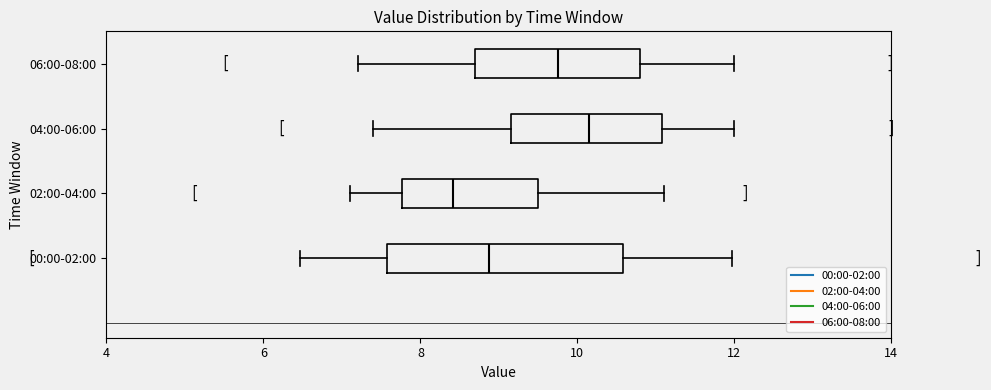

Which box is the widest, from its left edge to its right edge?

00:00-02:00